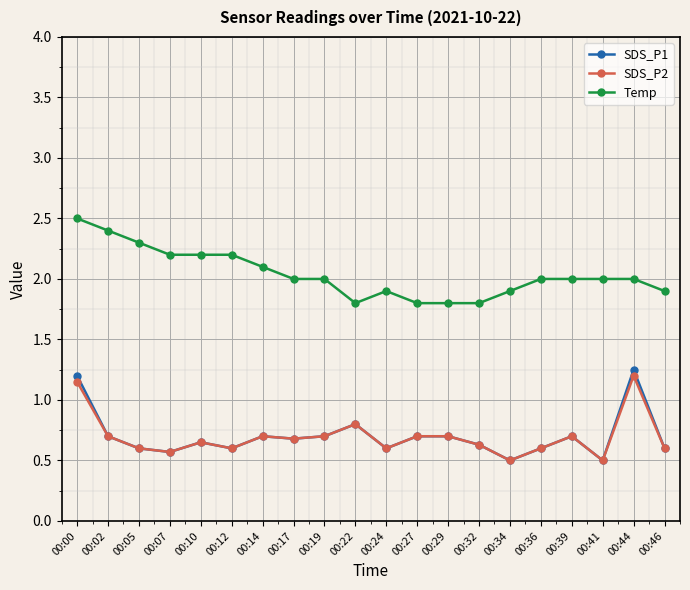

At which category does SDS_P2 reach its first local peak?

00:10